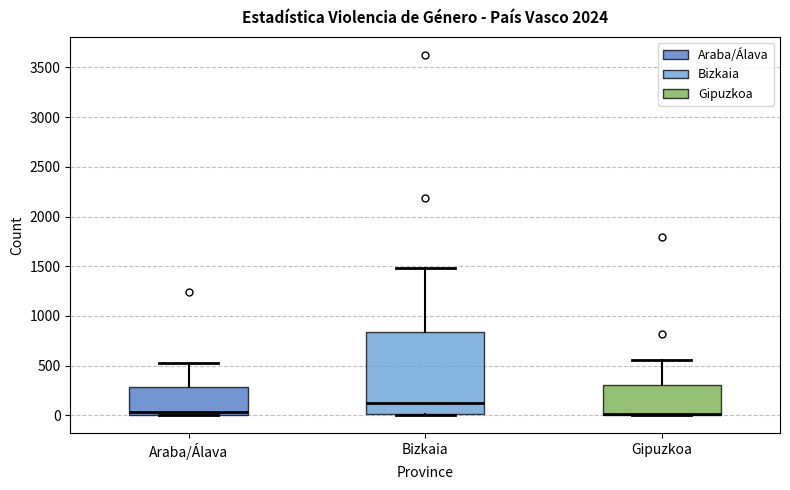

Reading left to right, read every box against the y-axis: the position of its median line, the range the box covers, and the ends of its whiskers. The values are not printed on the chart, so give them approximately, as read against the axis.

Araba/Álava: median 50, box 0 to 300, whiskers 0 to 500
Bizkaia: median 100, box 0 to 850, whiskers 0 to 1500
Gipuzkoa: median 0 (drawn on the box's lower edge), box 0 to 300, whiskers 0 to 550